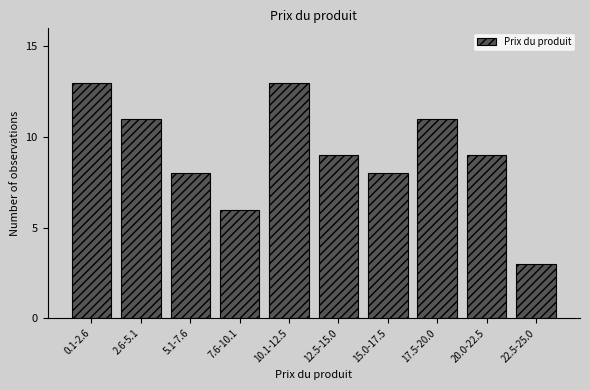

Reading left to right, what are all the values shown in this chart?

13	11	8	6	13	9	8	11	9	3